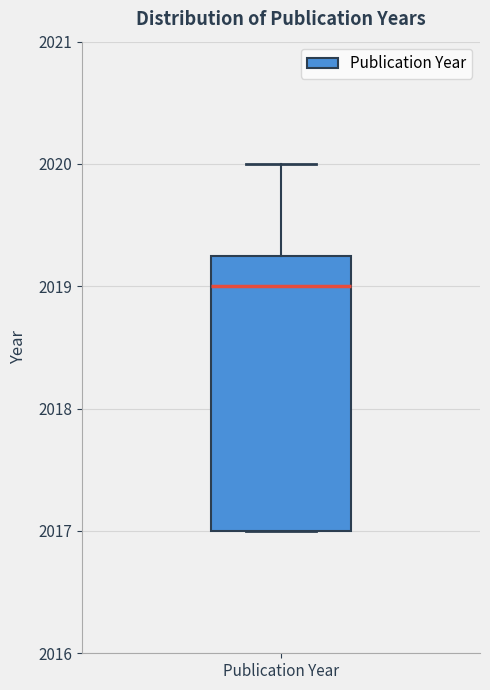

Transcribe this box plot: give where the median line is, the range the box spans, and where the two whiskers end, as read against the y-axis. The values are not printed on the chart, so give them approximately, as read against the axis.

median 2019.0, box 2017.0 to 2019.3, whiskers 2017.0 to 2020.0